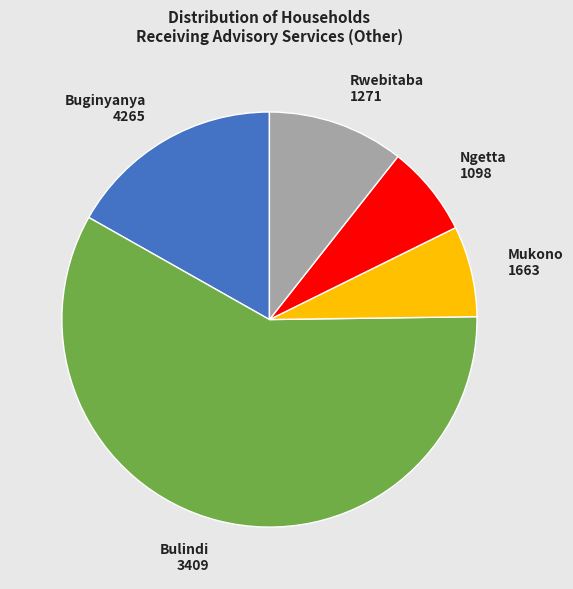

Count the number of slices in the pie.

5